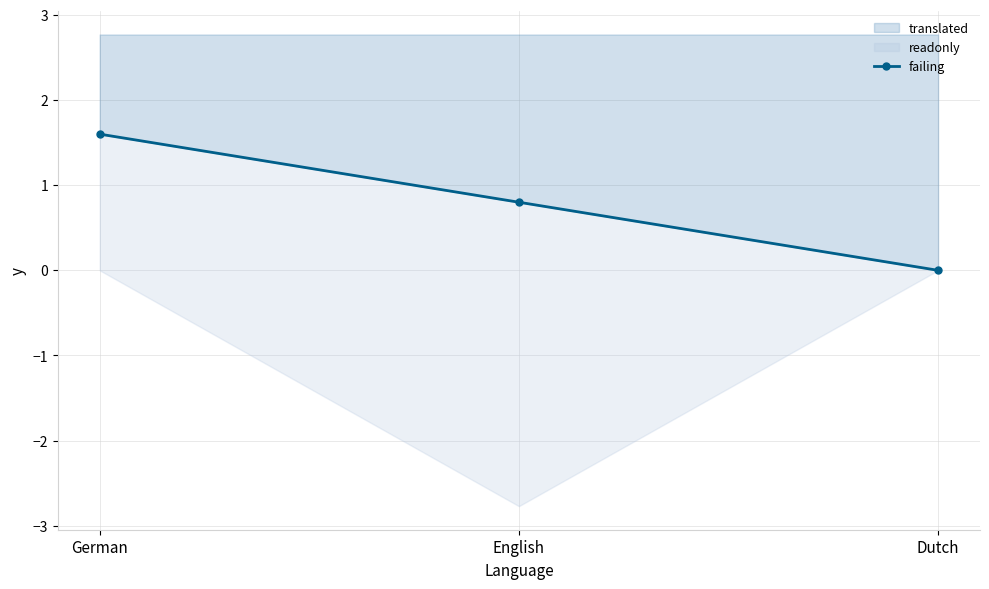

What is the sum of the values at German and Dutch?

1.6